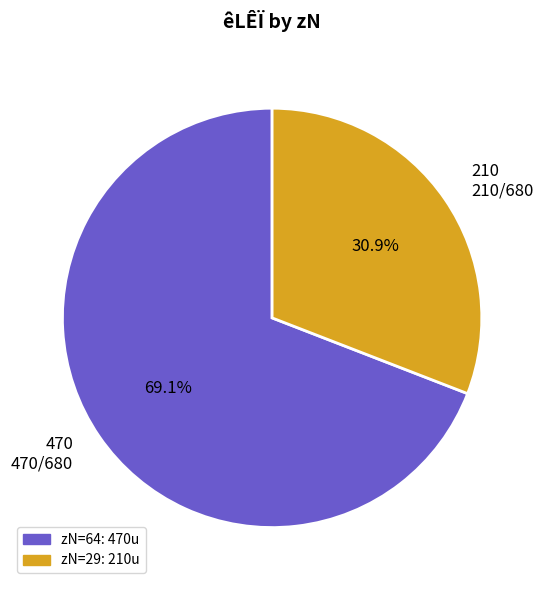

Which slice is the smallest?

29